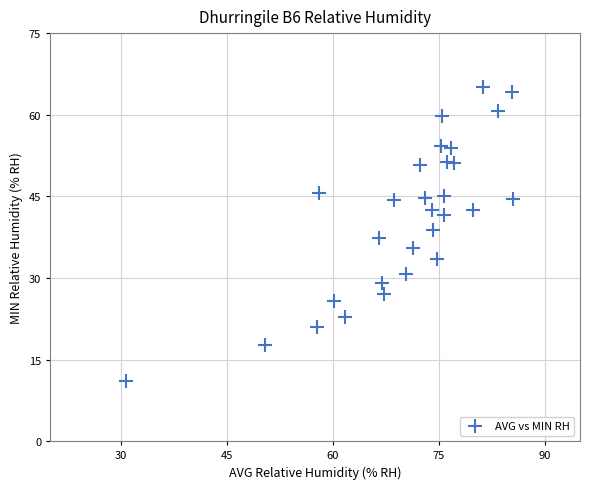

What is the range of Y values (max minus min)?

54.1